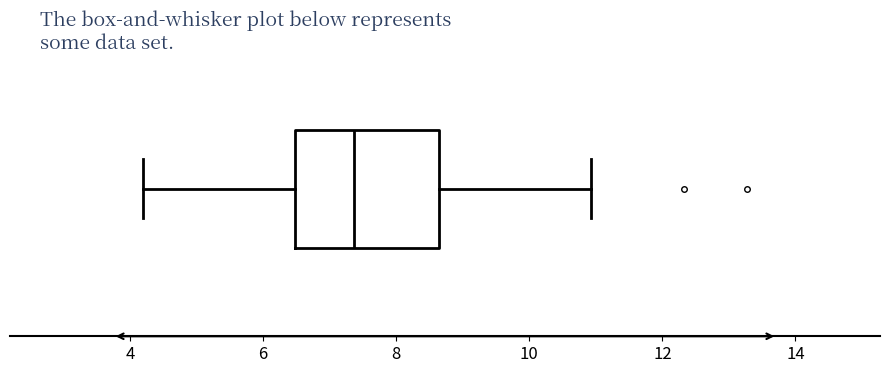

Transcribe this box plot: give where the median line is, the range the box spans, and where the two whiskers end, as read against the x-axis. The values are not printed on the chart, so give them approximately, as read against the axis.

median 7.4, box 6.4 to 8.6, whiskers 4.2 to 11.0